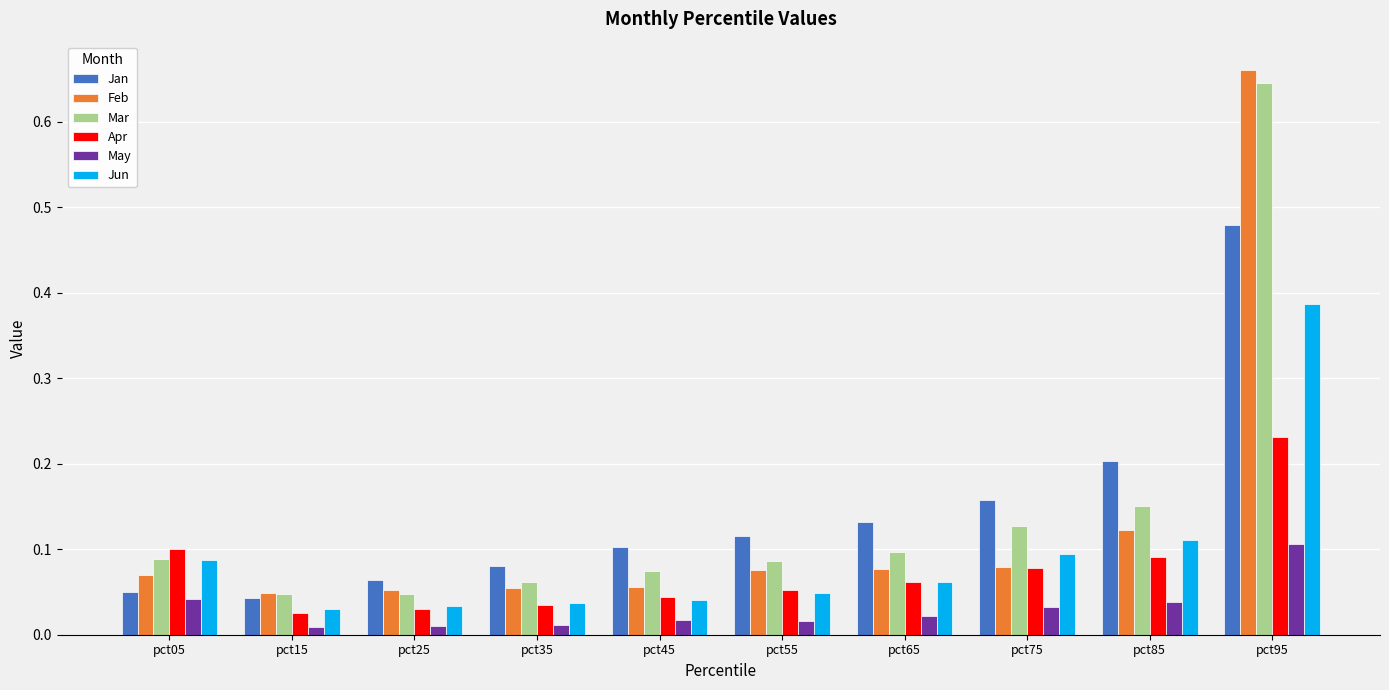

How many groups of bars are there?

10